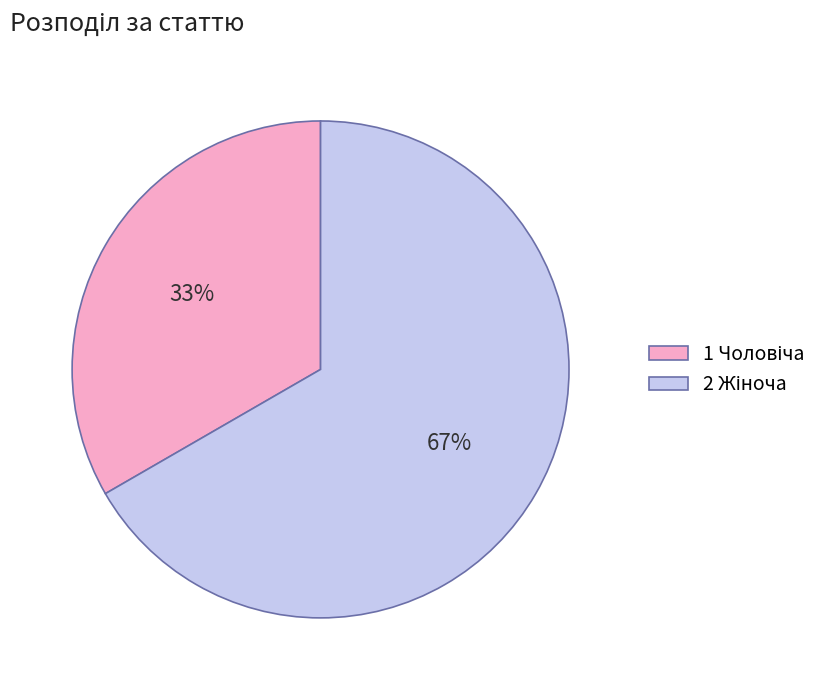

Does any single category account for the majority?

Yes